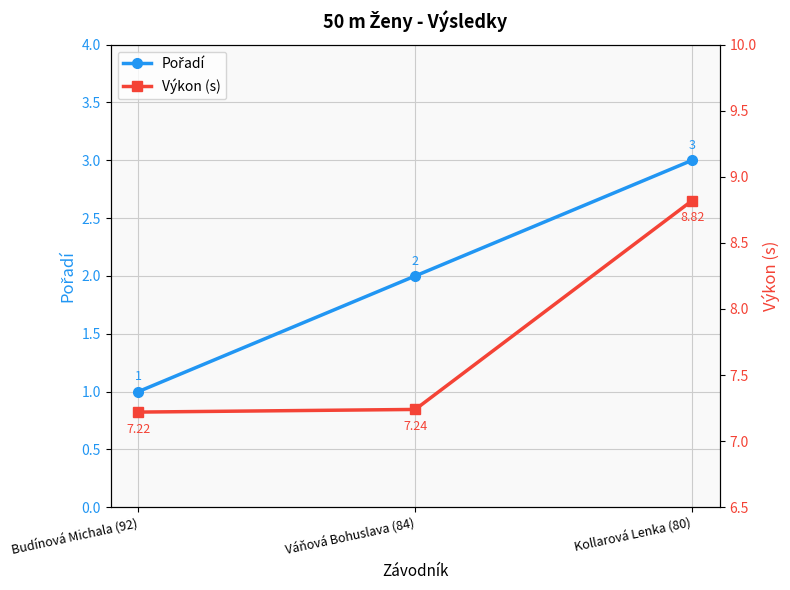

What is the difference between the highest and lowest values at Váňová Bohuslava (84)?

5.2